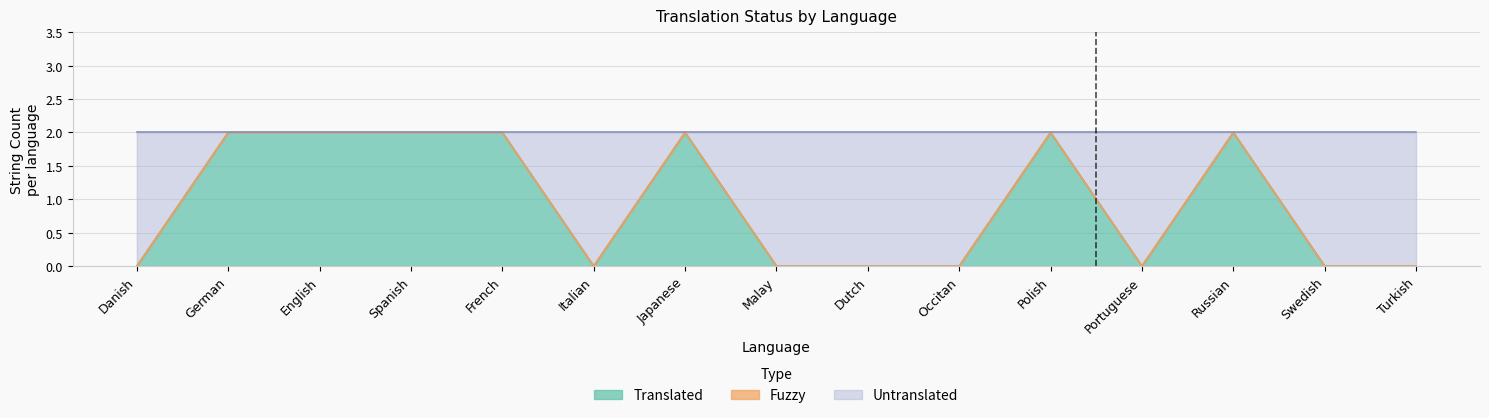

What position from the right is French?

11